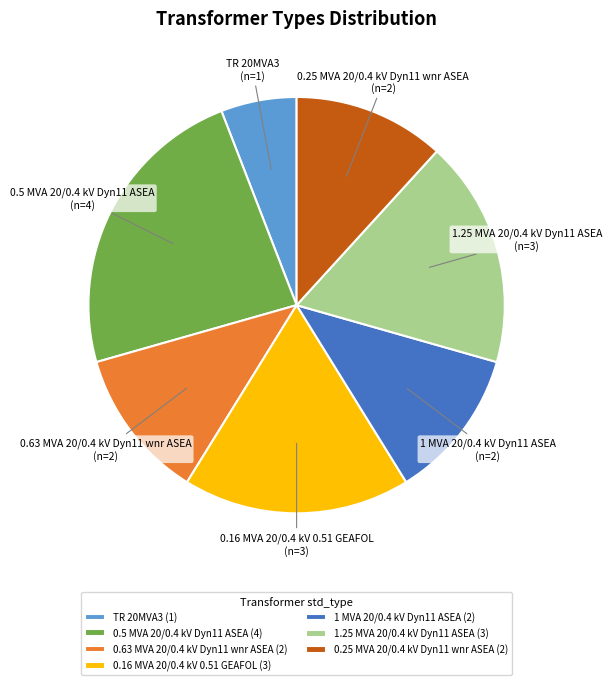

Between 1.25 MVA 20/0.4 kV Dyn11 ASEA and 0.5 MVA 20/0.4 kV Dyn11 ASEA, which is larger?

0.5 MVA 20/0.4 kV Dyn11 ASEA